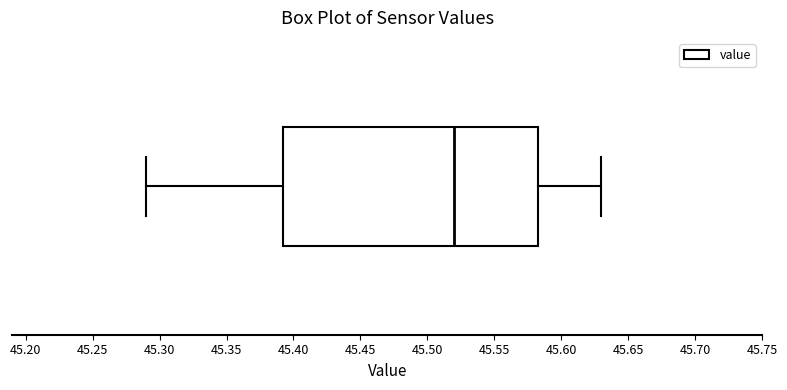

Transcribe this box plot: give where the median line is, the range the box spans, and where the two whiskers end, as read against the x-axis. The values are not printed on the chart, so give them approximately, as read against the axis.

median 45.520, box 45.395 to 45.585, whiskers 45.290 to 45.630